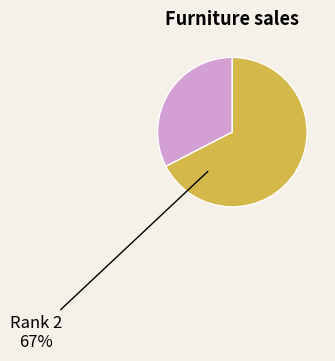

Is there any slice that represents more than half of the pie?

Yes